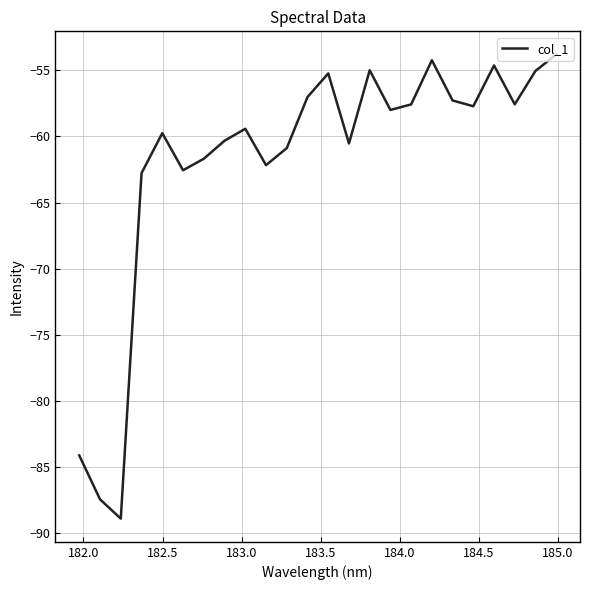

What is the difference between the maximum and minimum values?

35.1